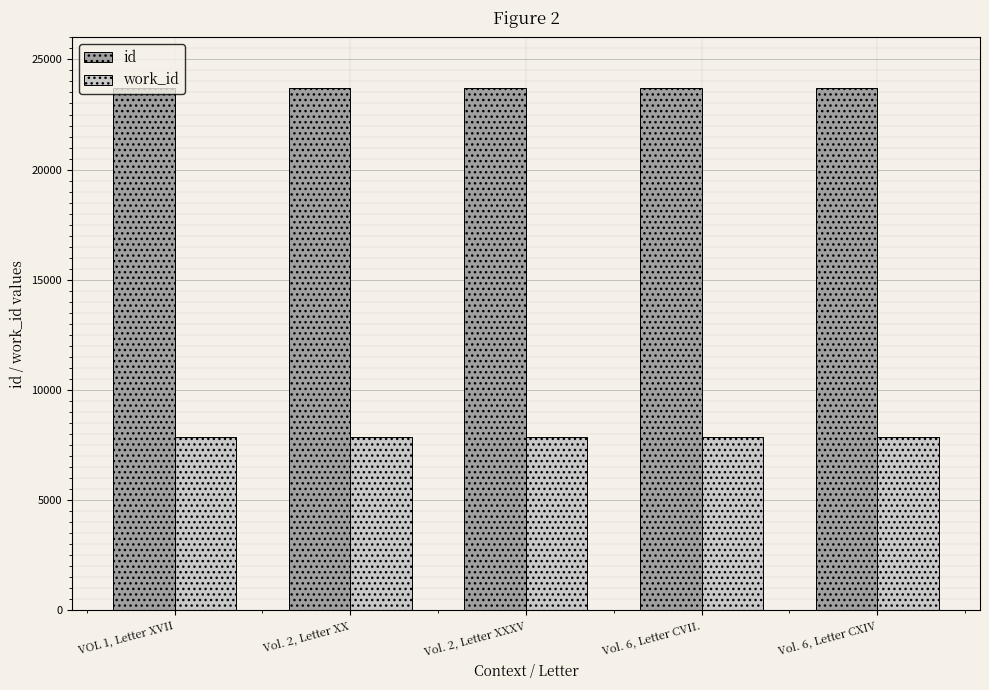

The value of work_id at Vol. 2, Letter XX is 7853. True or false?

True